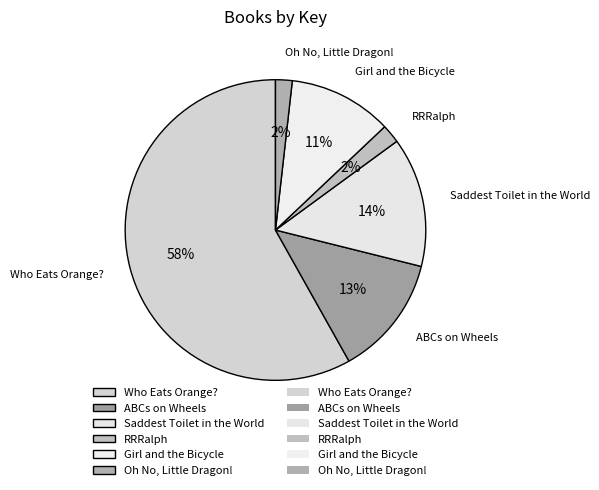

Which category accounts for the majority?

Who Eats Orange?